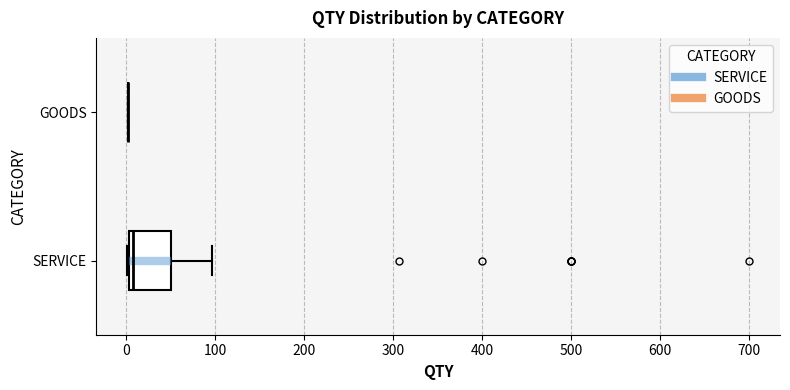

Reading bottom to top, transcribe this box plot: for each box, give where its median line is, the range the box spans, and where its two whiskers end, as read against the x-axis. The values are not printed on the chart, so give them approximately, as read against the axis.

SERVICE: median 10, box 0 to 50, whiskers 0 to 100
GOODS: box collapsed to a line at 0, whiskers 0 to 0